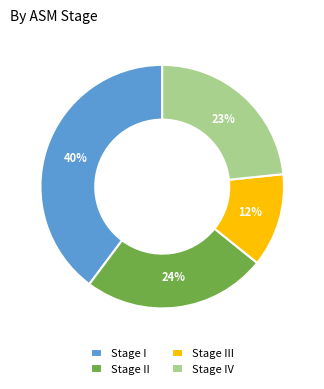

The Stage II slice represents 16% of the pie. True or false?

False